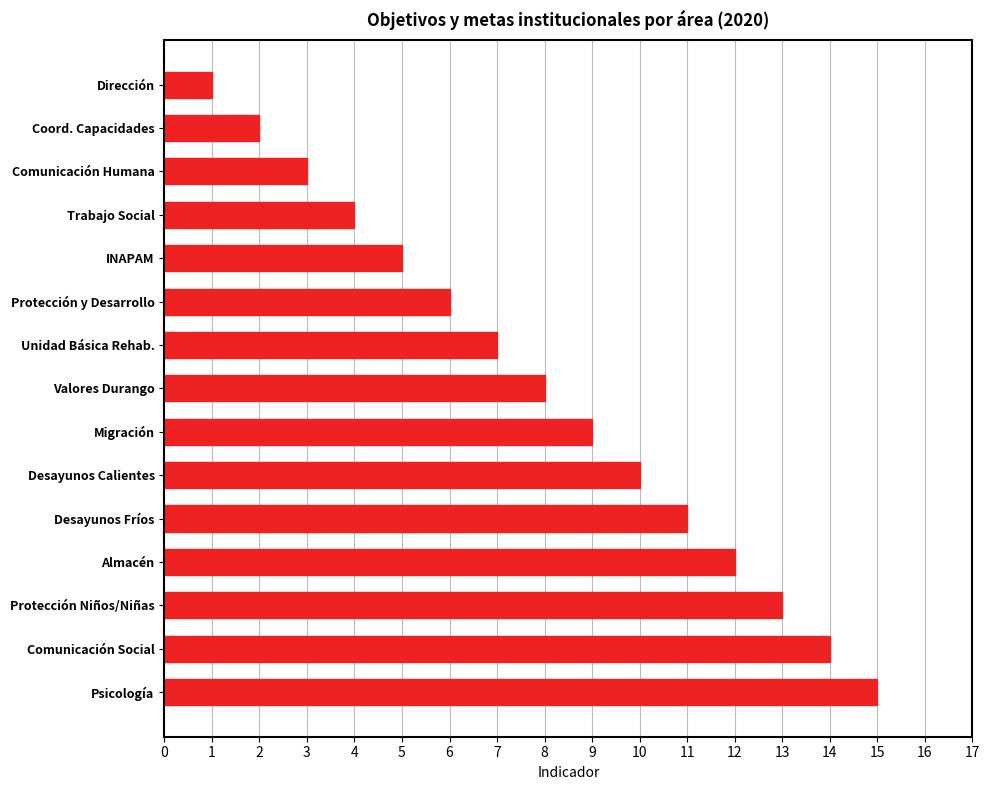

Between Protección y Desarrollo and Dirección, which is larger?

Protección y Desarrollo